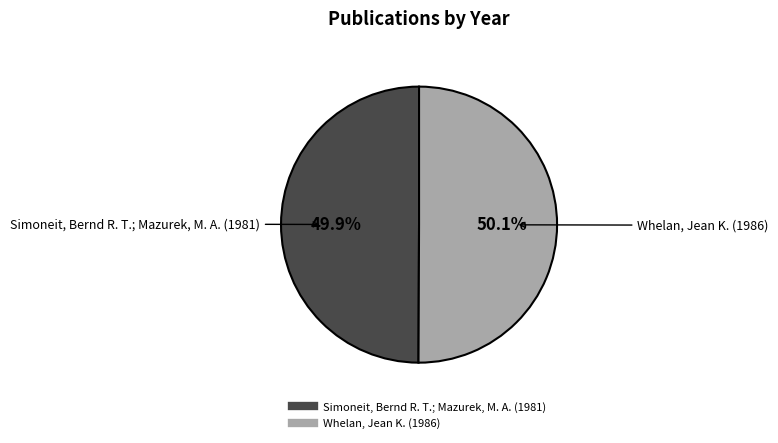

Is there any slice that represents more than half of the pie?

Yes